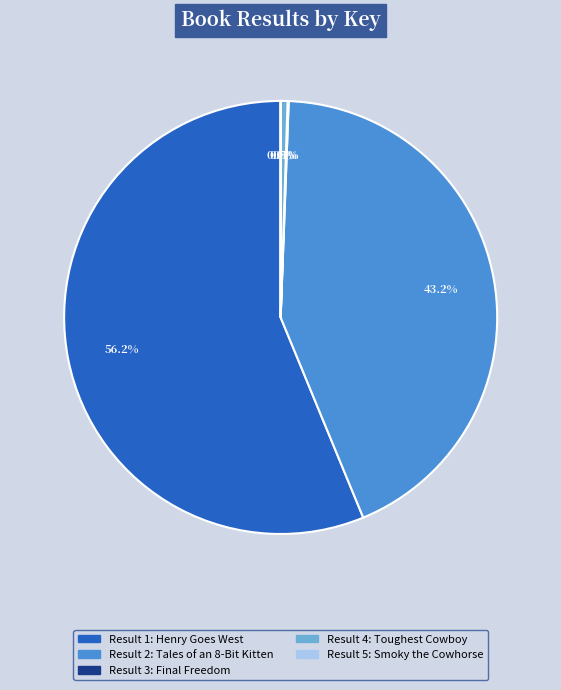

Is there any slice that represents more than half of the pie?

Yes